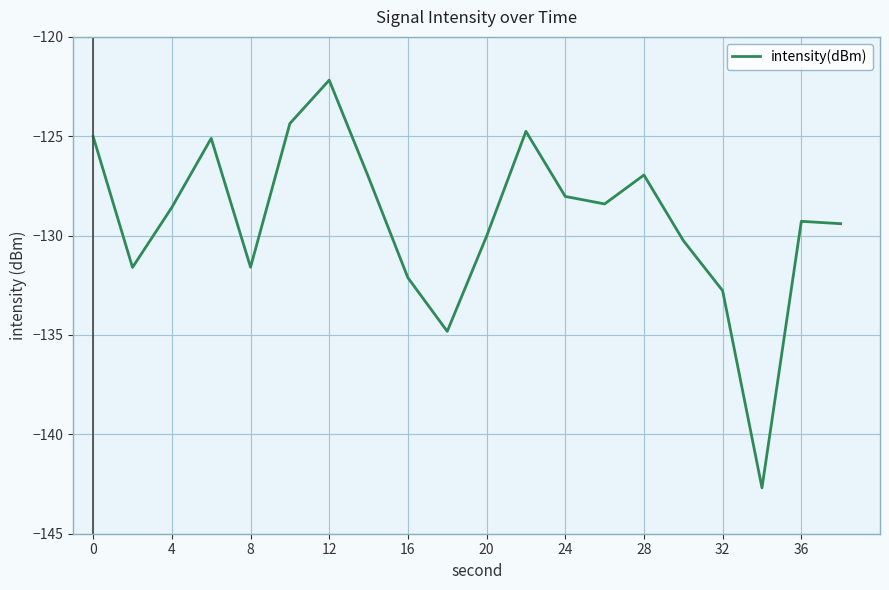

True or false: there are more than 0 points higher than both neighbors.

True